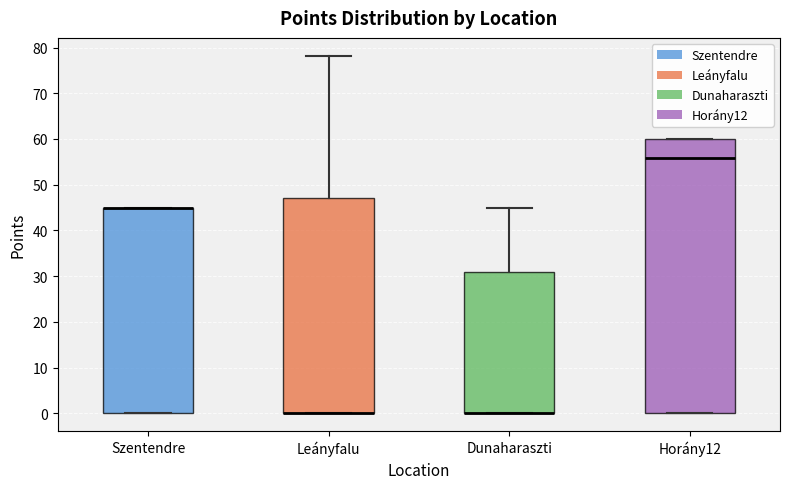

Where is the lower edge of the box for Horány12 on the y-axis? The values are not printed on the chart, so give them approximately, as read against the axis.

0